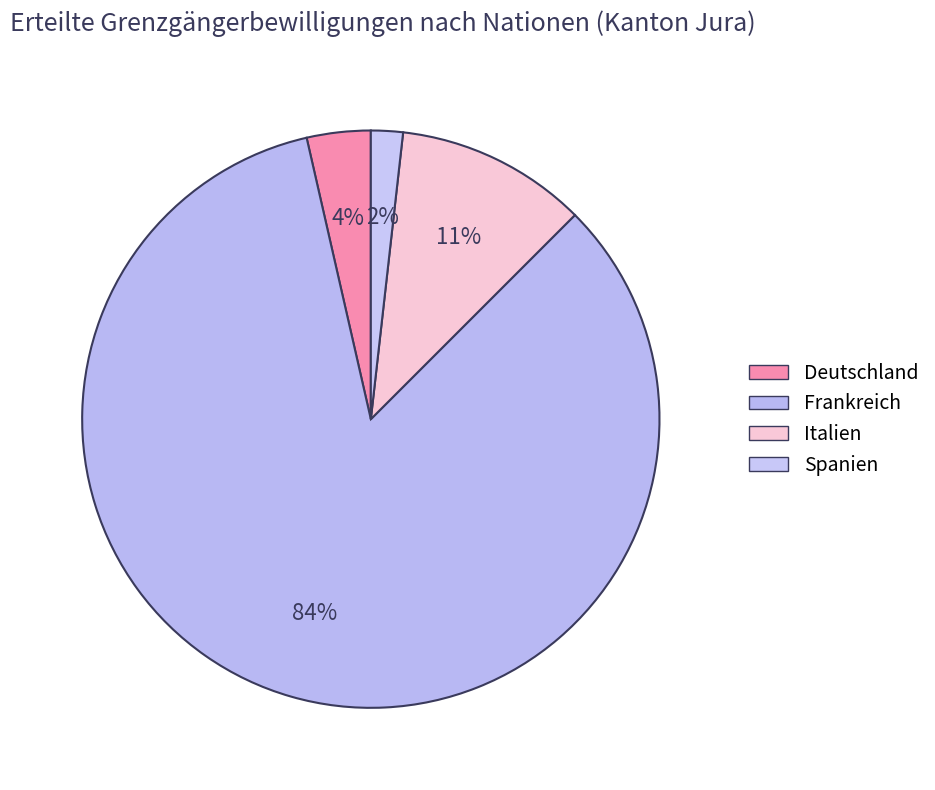

Which slice is the largest?

Frankreich